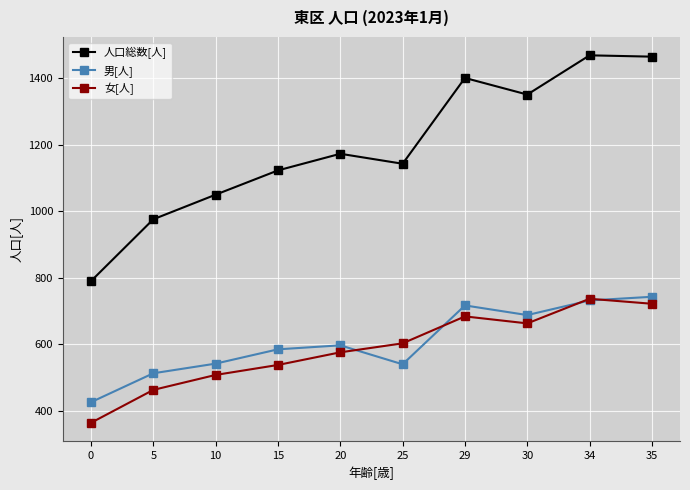

What is the difference between the highest and lowest values at 25?

603